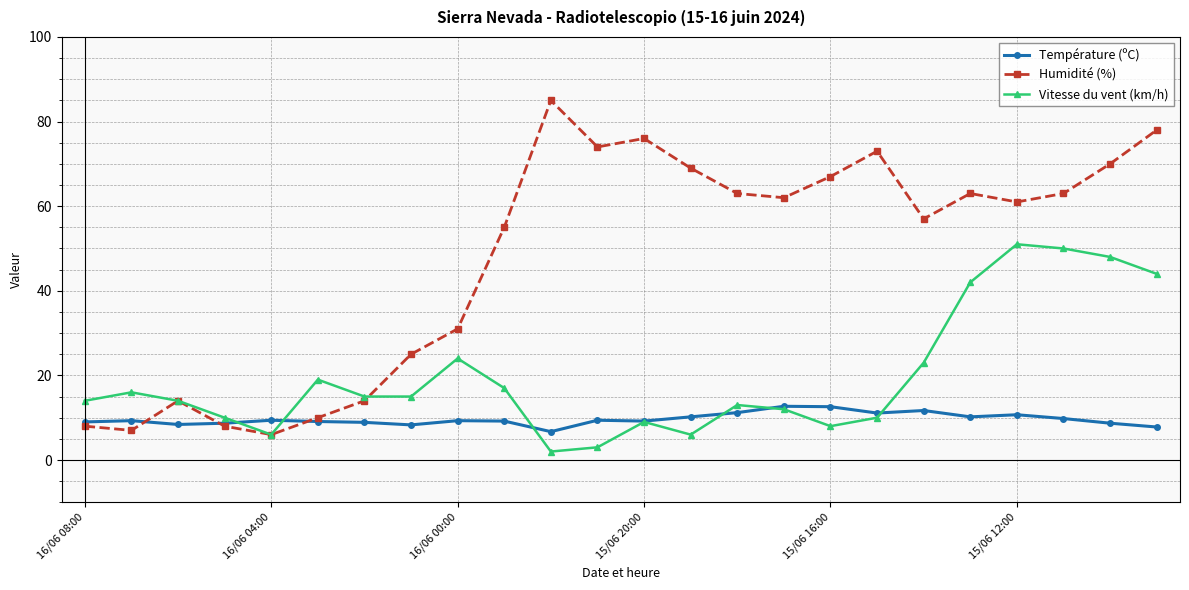

What is the value of the Humidité (%) point at the 19th from the left?

57.0